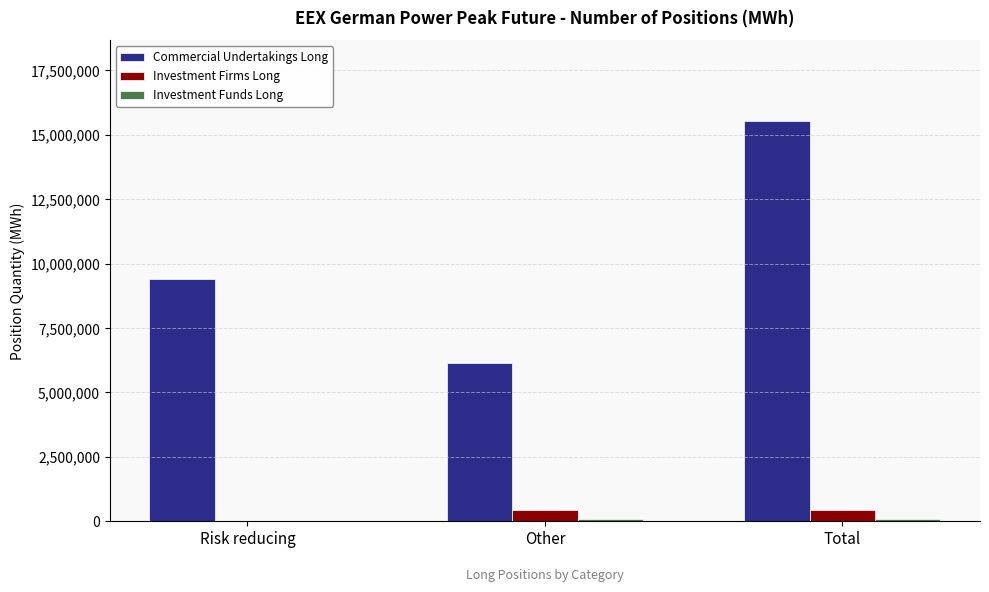

Which series has the widest spread of values?

Commercial Undertakings Long